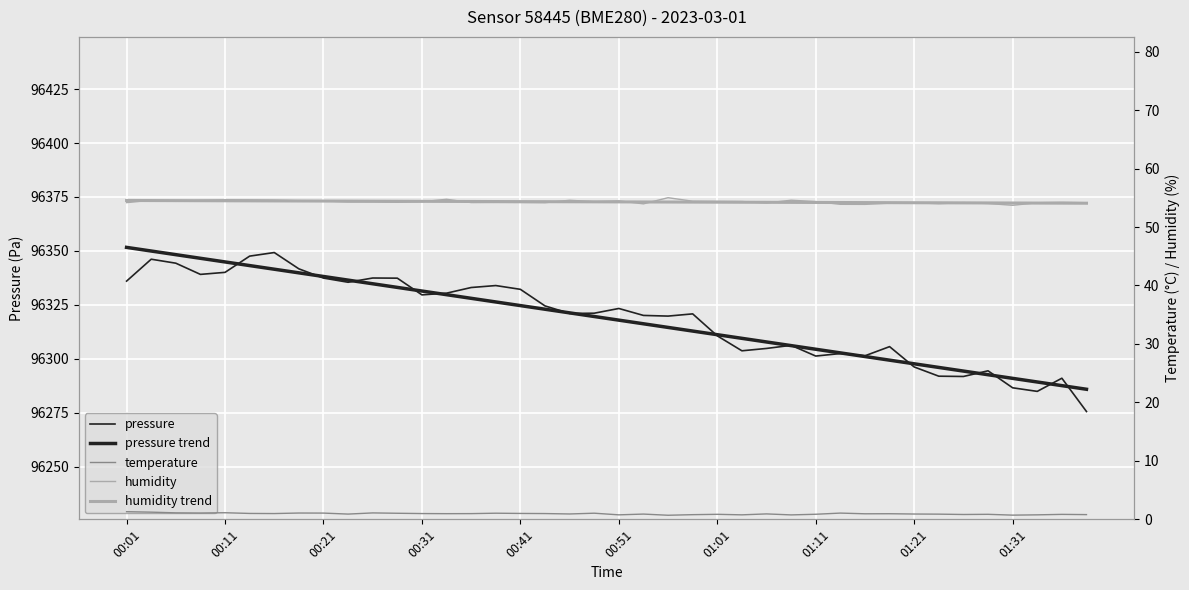

What is the total value across all series at 00:41?

192766.3